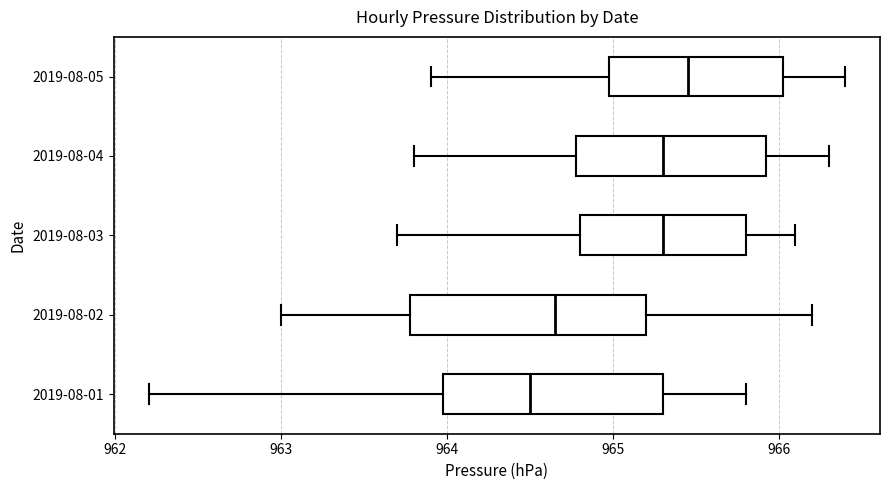

Reading bottom to top, read every box against the x-axis: the position of its median line, the range the box covers, and the ends of its whiskers. The values are not printed on the chart, so give them approximately, as read against the axis.

2019-08-01: median 964.5, box 964.0 to 965.3, whiskers 962.2 to 965.8
2019-08-02: median 964.7, box 963.8 to 965.2, whiskers 963.0 to 966.2
2019-08-03: median 965.3, box 964.8 to 965.8, whiskers 963.7 to 966.1
2019-08-04: median 965.3, box 964.8 to 965.9, whiskers 963.8 to 966.3
2019-08-05: median 965.5, box 965.0 to 966.0, whiskers 963.9 to 966.4